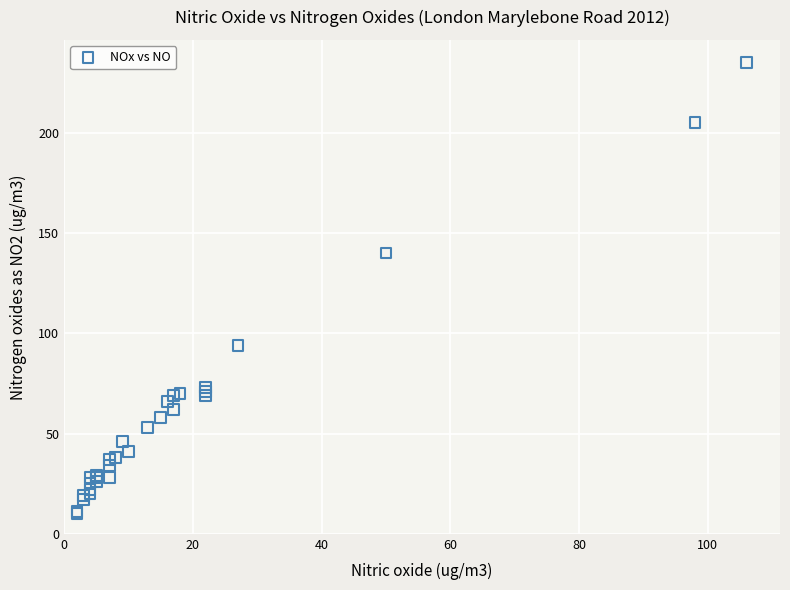

What Y value in the scatter plot is closest to 122?

140